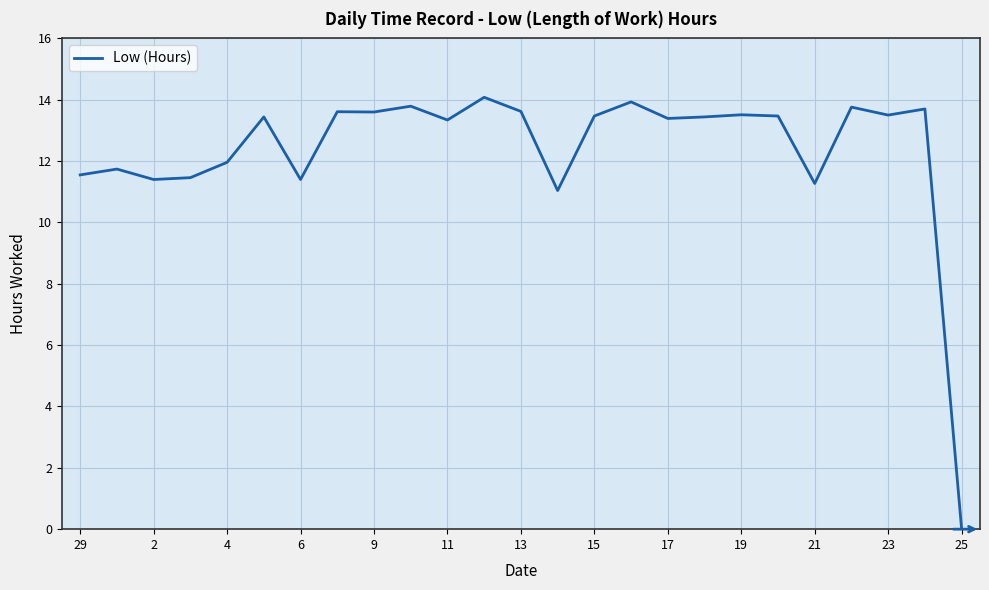

What is the maximum value shown in the chart?

14.1